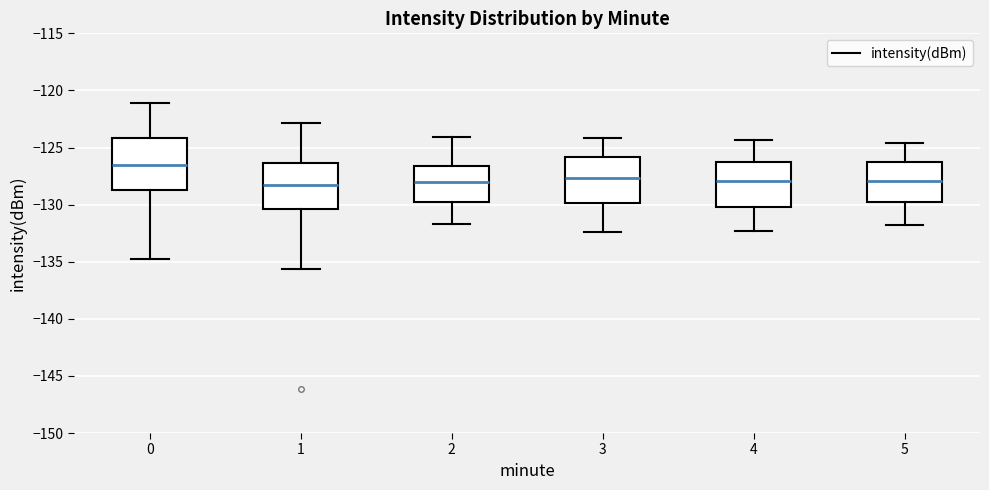

Reading left to right, read every box against the y-axis: the position of its median line, the range the box covers, and the ends of its whiskers. The values are not printed on the chart, so give them approximately, as read against the axis.

0: median -126.5, box -129.0 to -124.0, whiskers -135.0 to -121.0
1: median -128.5, box -130.5 to -126.5, whiskers -135.5 to -123.0
2: median -128.0, box -129.5 to -126.5, whiskers -131.5 to -124.0
3: median -127.5, box -130.0 to -126.0, whiskers -132.5 to -124.0
4: median -128.0, box -130.0 to -126.0, whiskers -132.5 to -124.5
5: median -128.0, box -130.0 to -126.5, whiskers -132.0 to -124.5